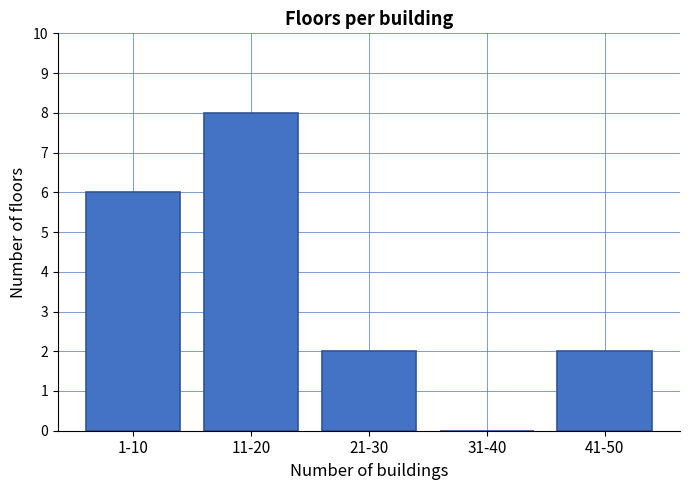

Reading left to right, transcribe all the data shown in this chart.

1-10=6	11-20=8	21-30=2	31-40=0	41-50=2